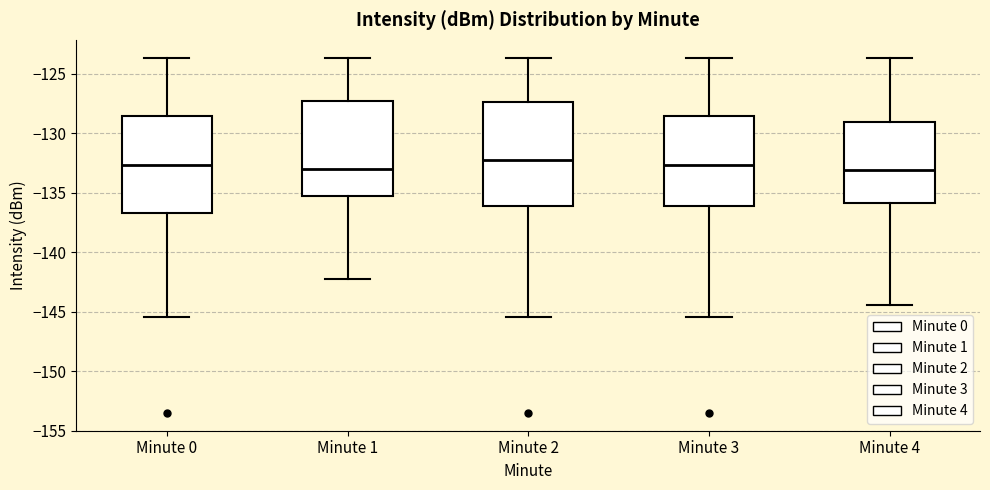

Where does the median line of the box for Minute 2 sit on the y-axis? The values are not printed on the chart, so give them approximately, as read against the axis.

-132.5